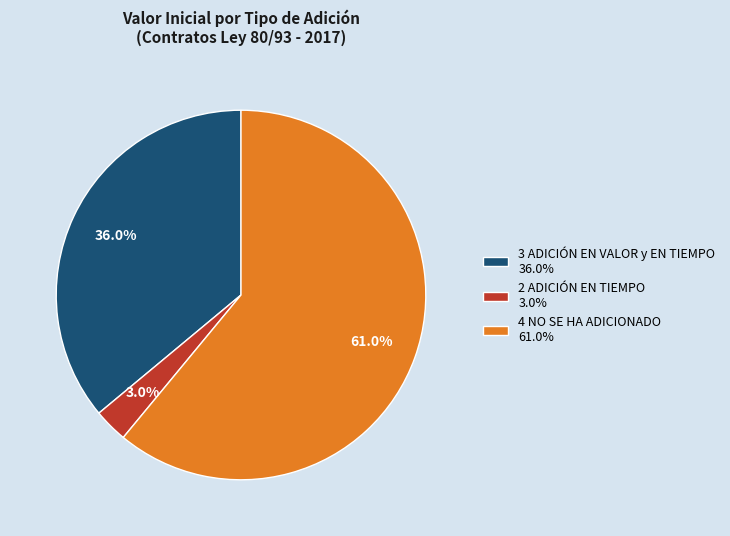

What is the smallest slice in the pie chart?

2 ADICIÓN EN TIEMPO 3.0%